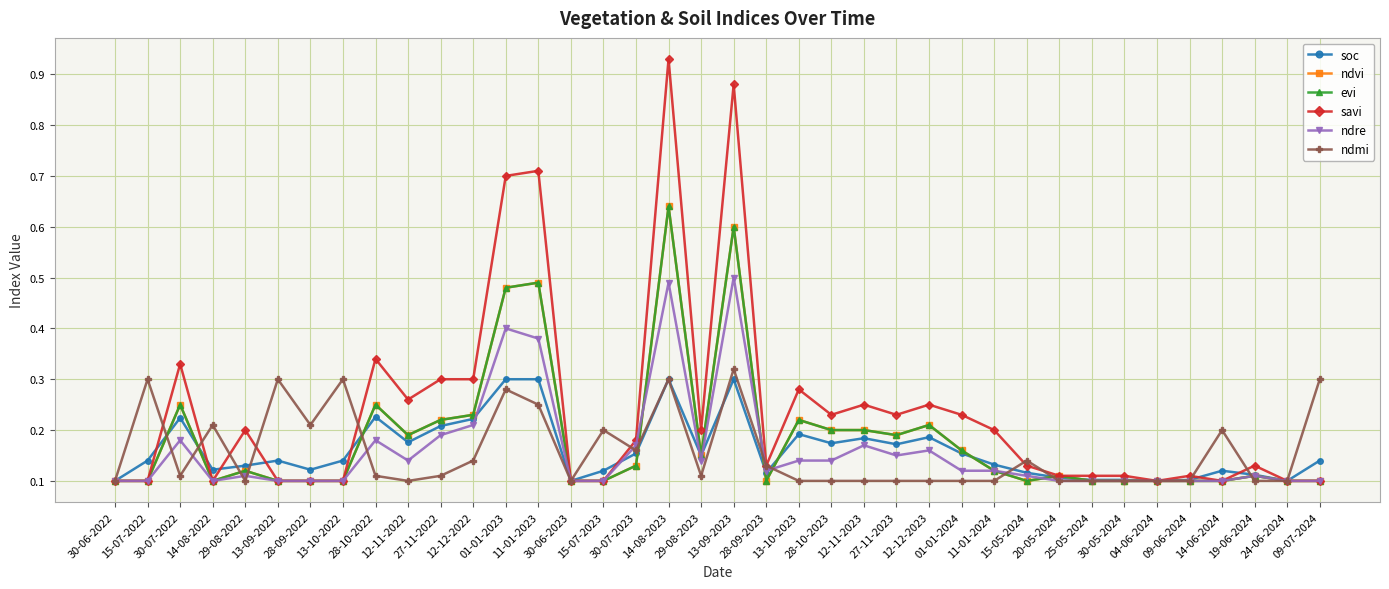

True or false: ndvi and evi intersect in this chart.

False